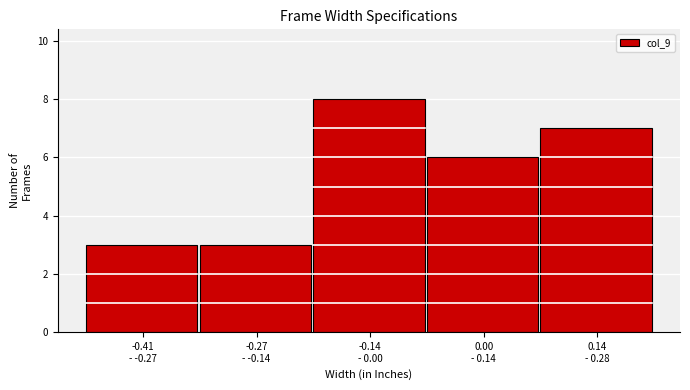

Reading left to right, list all the values displayed in this chart.

3	3	8	6	7